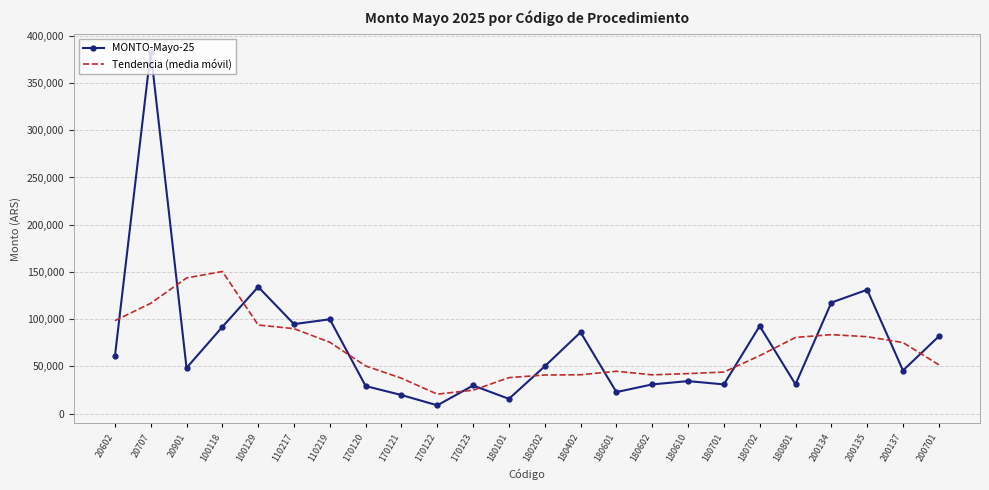

What is the highest value of the Tendencia (media móvil) series?

150471.9